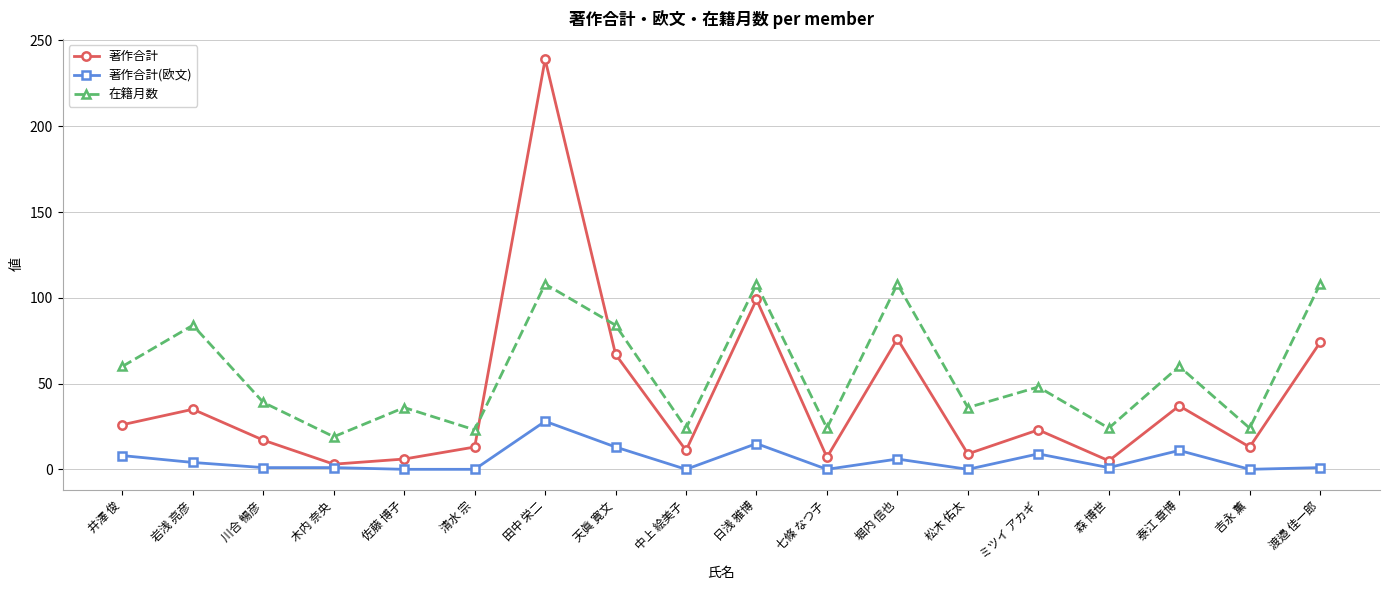

What is the greatest value displayed?

239